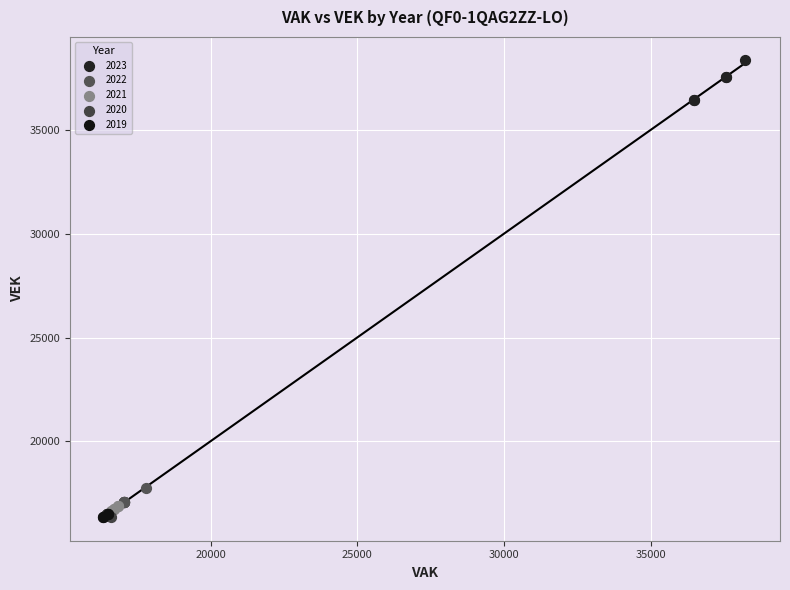

Which series has the largest Y range (max minus min)?

2023